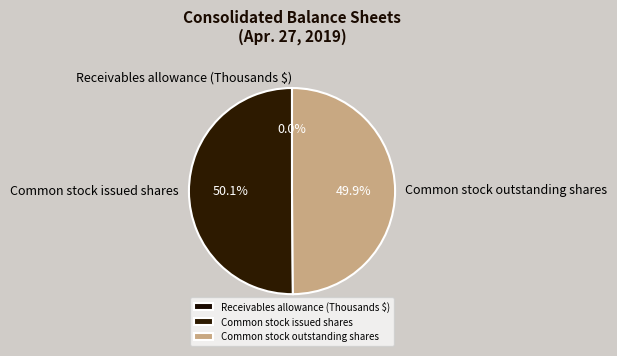

Is the sum of Common stock outstanding shares and Common stock issued shares greater than half?

Yes